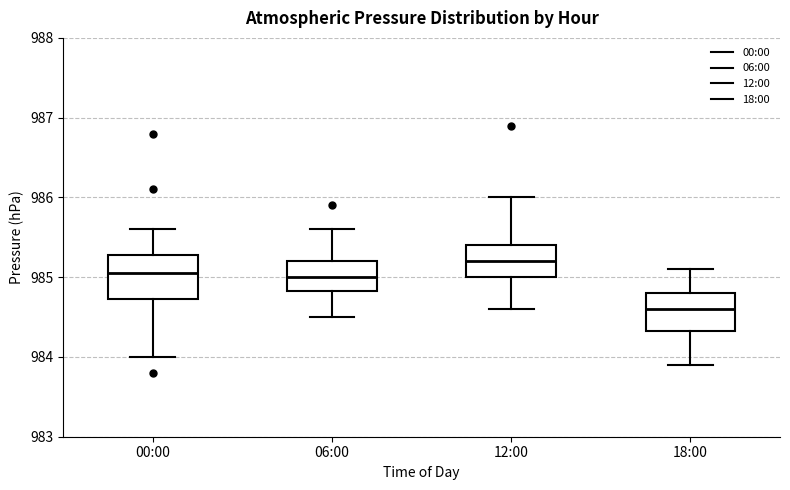

Reading left to right, read every box against the y-axis: the position of its median line, the range the box covers, and the ends of its whiskers. The values are not printed on the chart, so give them approximately, as read against the axis.

00:00: median 985.1, box 984.7 to 985.3, whiskers 984.0 to 985.6
06:00: median 985.0, box 984.8 to 985.2, whiskers 984.5 to 985.6
12:00: median 985.2, box 985.0 to 985.4, whiskers 984.6 to 986.0
18:00: median 984.6, box 984.3 to 984.8, whiskers 983.9 to 985.1